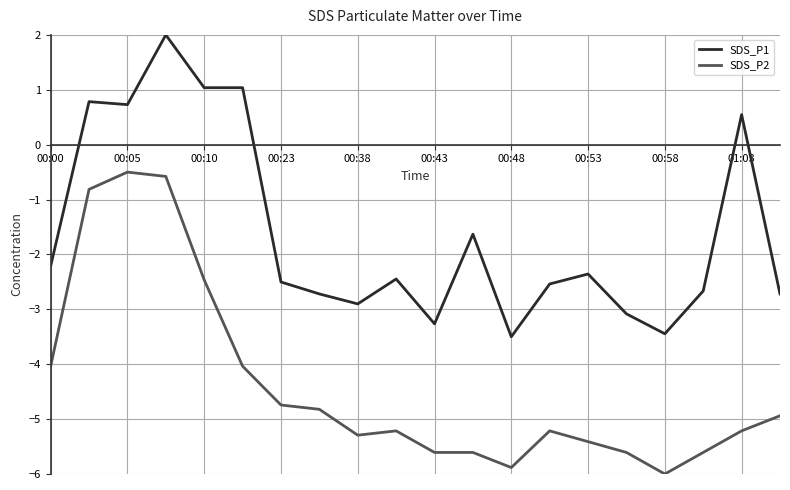

Rank the series by their average value, from highest to lowest.

SDS_P1, SDS_P2